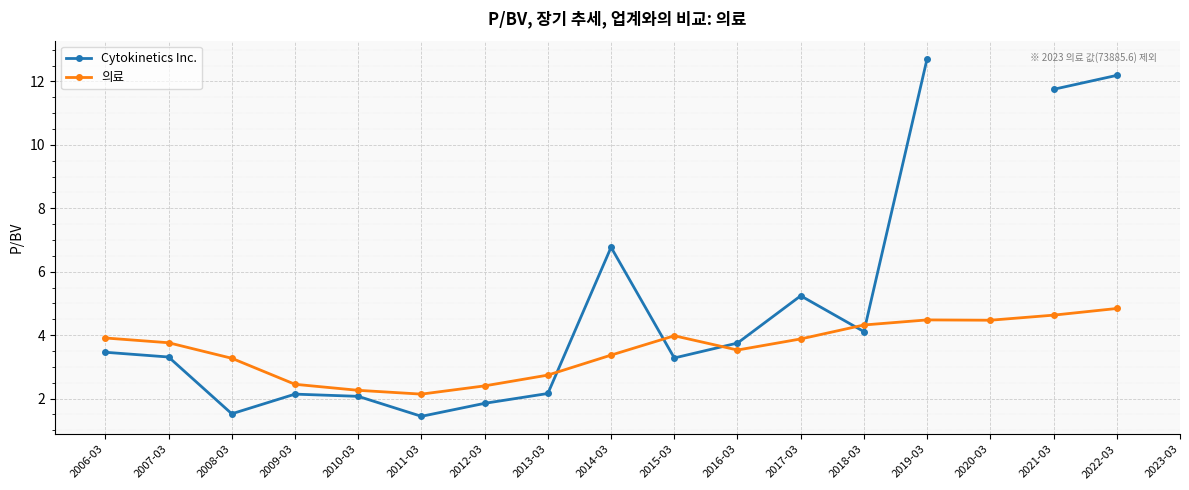

Which series has the widest spread of values?

Cytokinetics Inc.